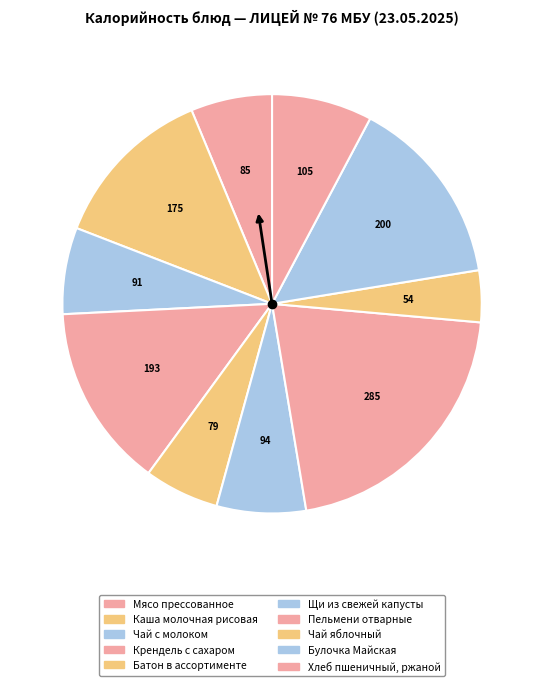

The Щи из свежей капусты slice represents 7% of the pie. True or false?

True